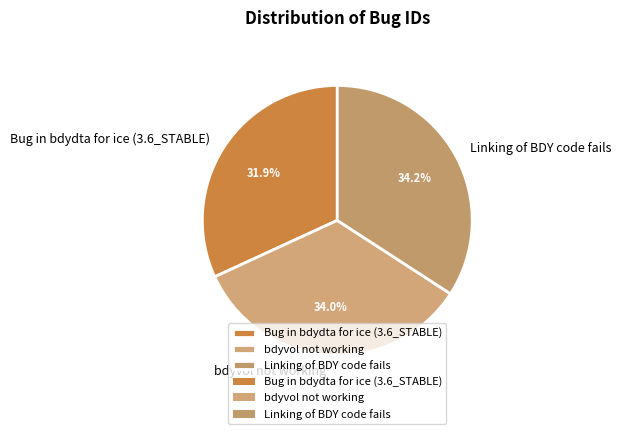

What percentage is the Bug in bdydta for ice (3.6_STABLE) slice, to the nearest percent?

32%